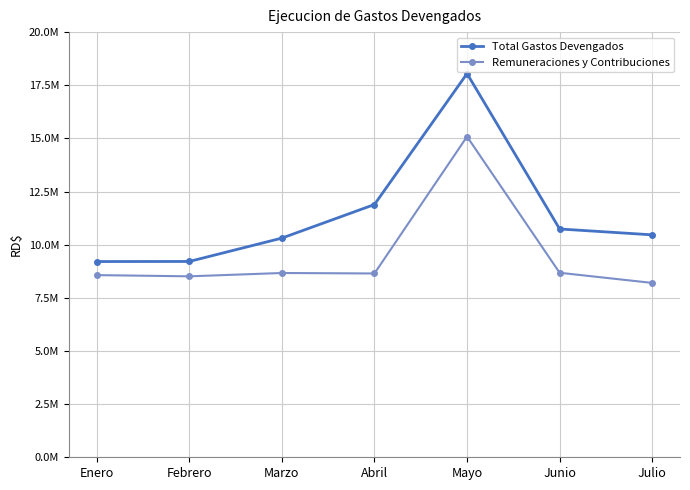

At which label does Total Gastos Devengados reach its peak?

Mayo